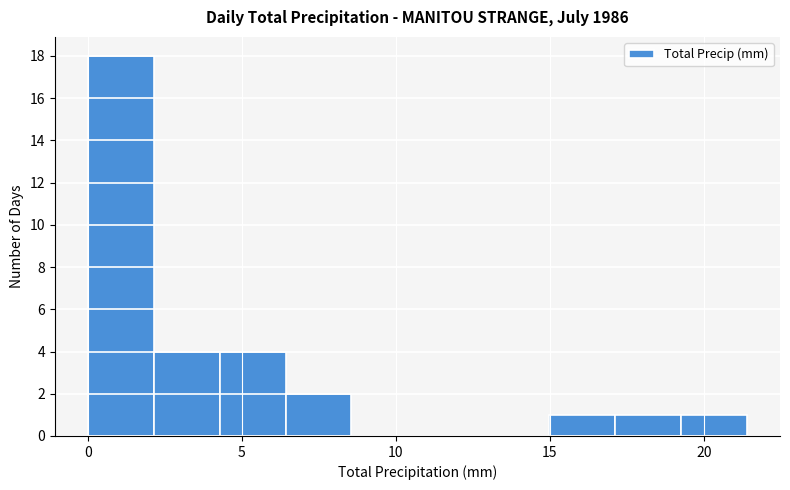

Reading left to right, list every bar in this chart as the range it spans on the x-axis followed by its height. Neither the bar edges nor the heights are printed on the chart, so give them approximately, as read against the axes.

0.0 to 2.0: 18
2.0 to 4.5: 4
4.5 to 6.5: 4
6.5 to 8.5: 2
8.5 to 10.5: 0
10.5 to 13.0: 0
13.0 to 15.0: 0
15.0 to 17.0: 1
17.0 to 19.5: 1
19.5 to 21.5: 1